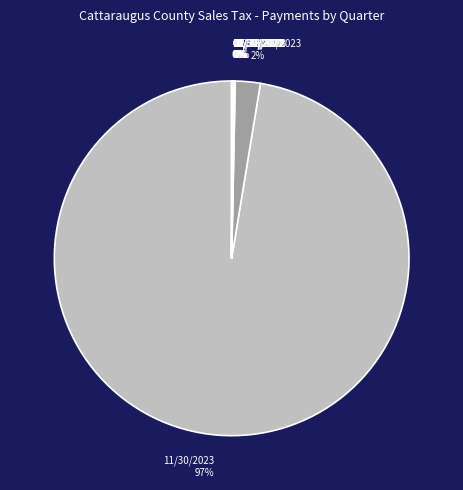

To the nearest percent, what is the average slice percentage?

8%